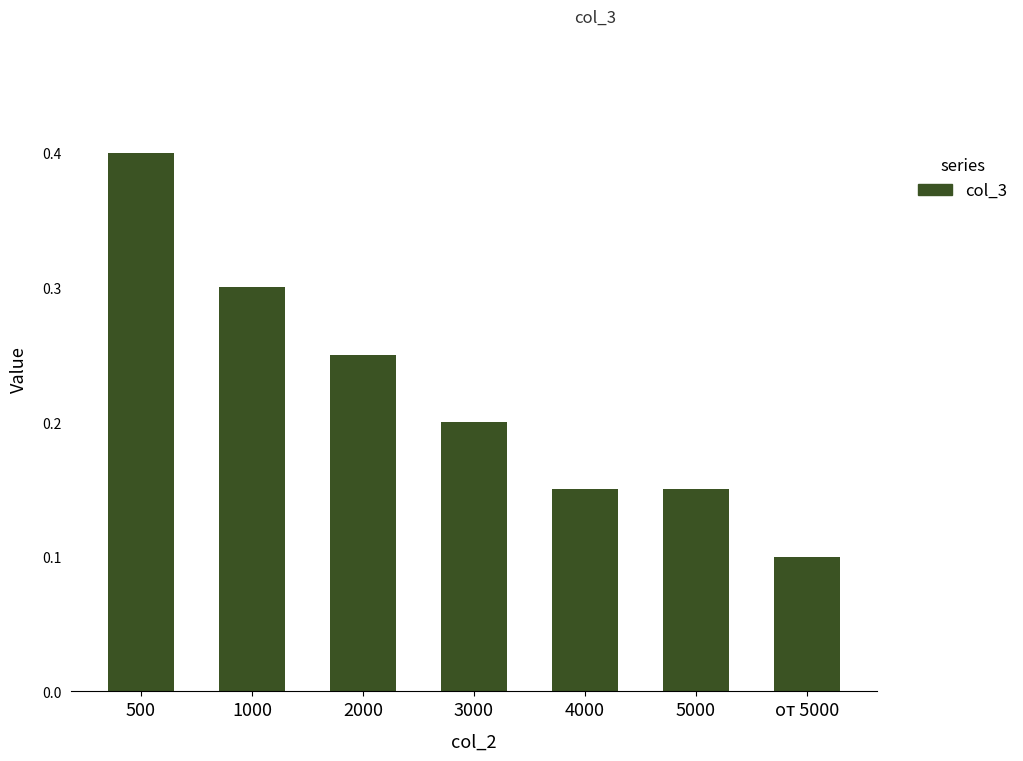

True or false: the data shows 0.2 at 3000.

True